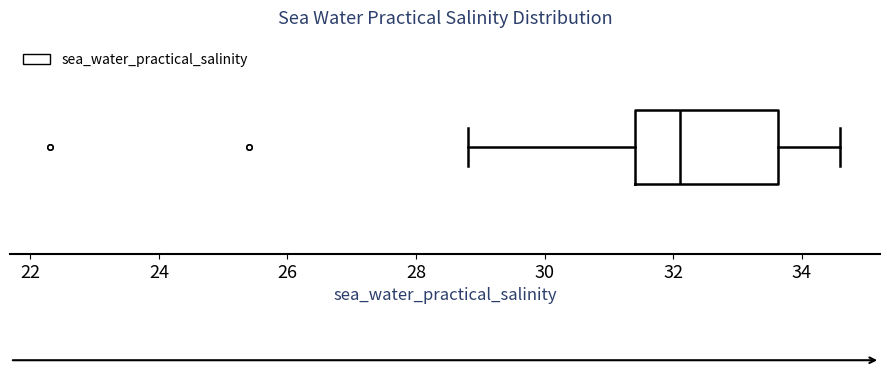

Transcribe this box plot: give where the median line is, the range the box spans, and where the two whiskers end, as read against the x-axis. The values are not printed on the chart, so give them approximately, as read against the axis.

median 32.2, box 31.4 to 33.6, whiskers 28.8 to 34.6